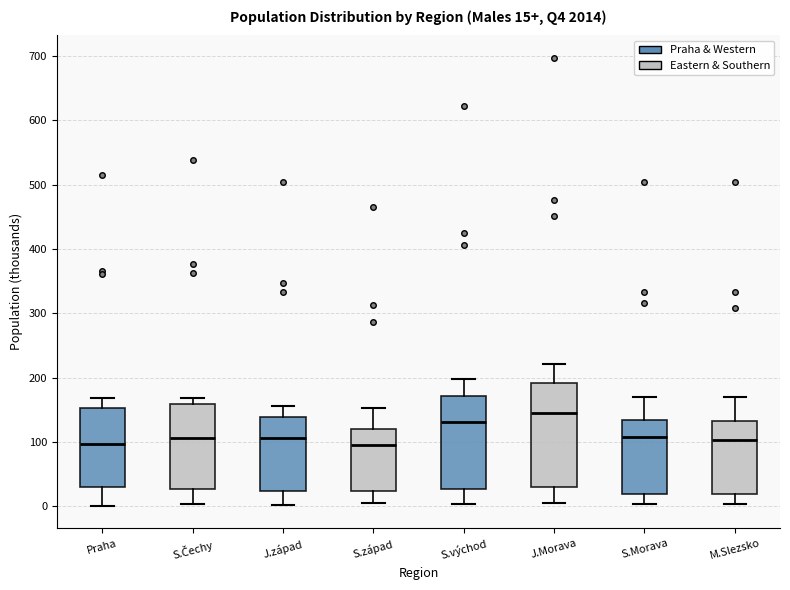

Which box is the tallest, from its lower edge to its upper edge?

J.Morava